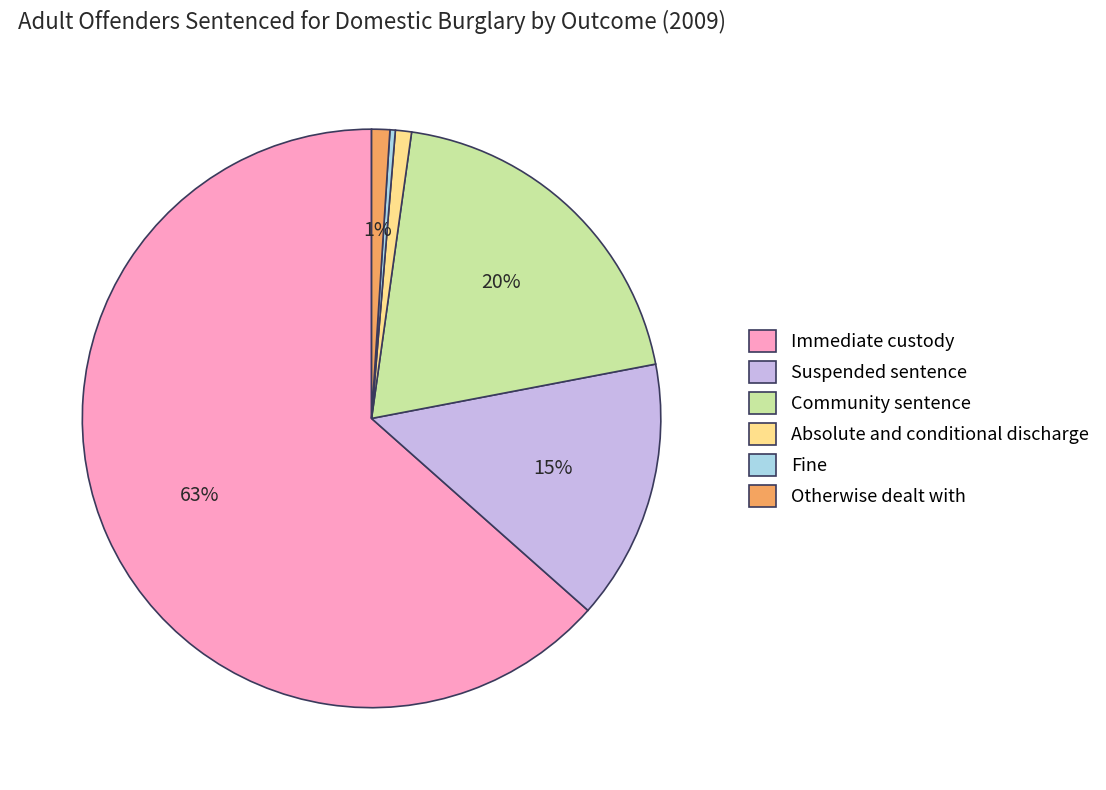

How many segments does this pie chart have?

6